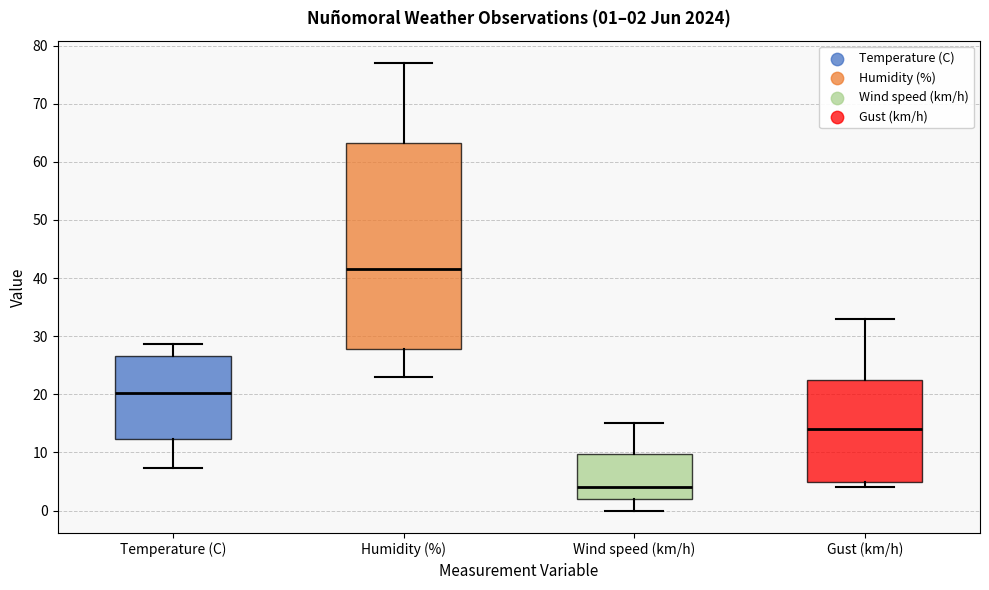

Which box has the highest median line?

Humidity (%)